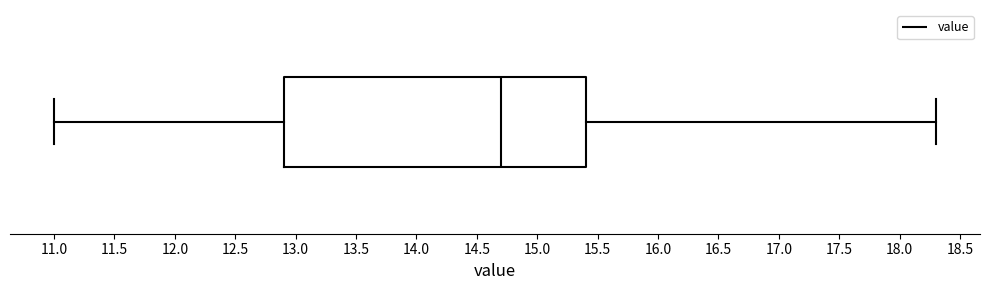

Read this box plot against the x-axis: the position of the median line, the range covered by the box, and the ends of both whiskers. The values are not printed on the chart, so give them approximately, as read against the axis.

median 14.7, box 12.9 to 15.4, whiskers 11.0 to 18.3